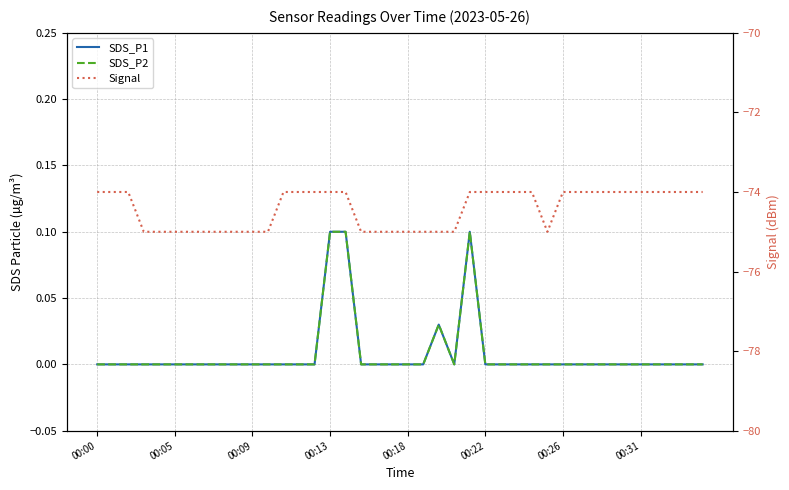

Does the chart display data point markers on the line(s)?

No